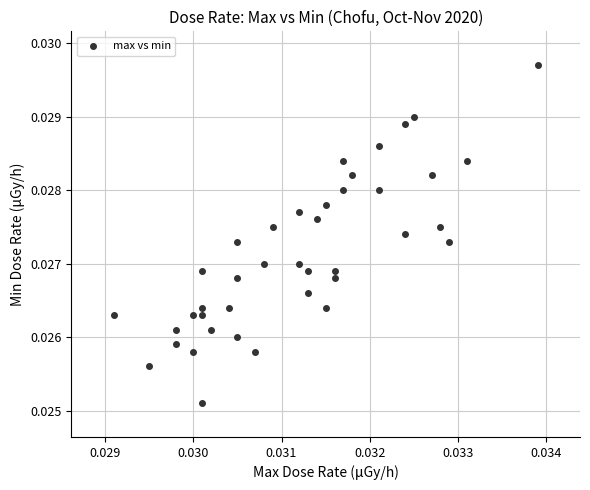

Count the number of points in this scatter plot.

40